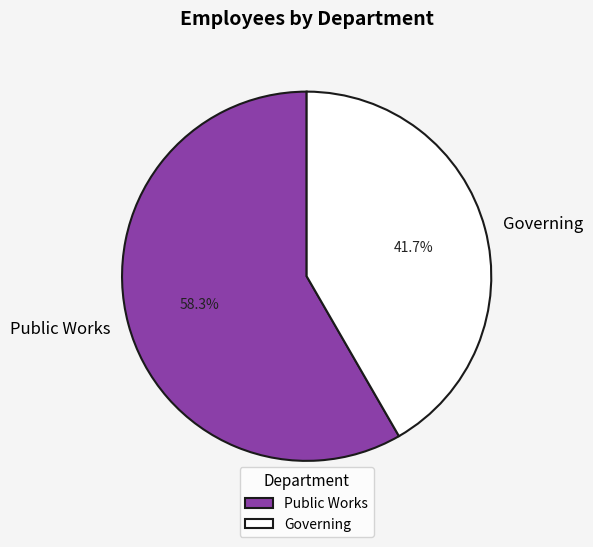

What percentage is the Public Works slice, to the nearest percent?

58%